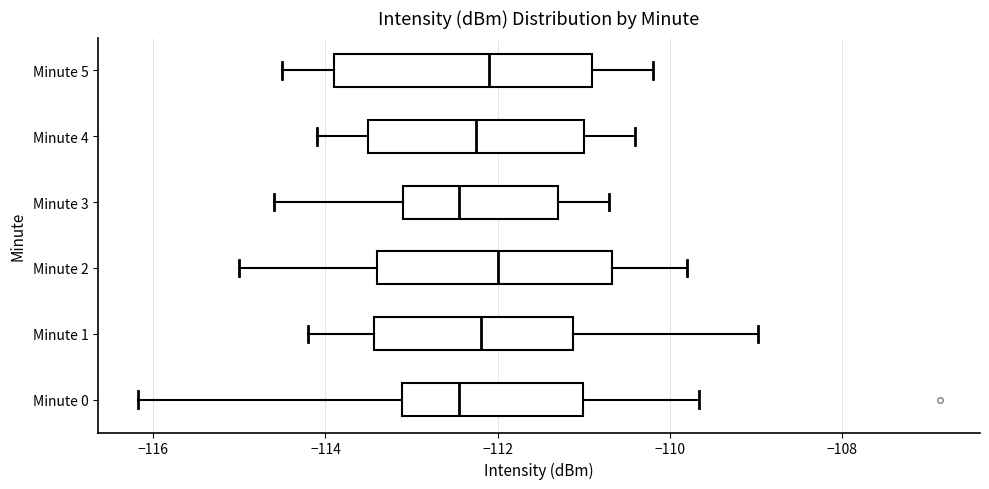

Reading bottom to top, read every box against the x-axis: the position of its median line, the range the box covers, and the ends of its whiskers. The values are not printed on the chart, so give them approximately, as read against the axis.

Minute 0: median -112.4, box -113.2 to -111.0, whiskers -116.2 to -109.6
Minute 1: median -112.2, box -113.4 to -111.2, whiskers -114.2 to -109.0
Minute 2: median -112.0, box -113.4 to -110.6, whiskers -115.0 to -109.8
Minute 3: median -112.4, box -113.0 to -111.2, whiskers -114.6 to -110.6
Minute 4: median -112.2, box -113.4 to -111.0, whiskers -114.0 to -110.4
Minute 5: median -112.0, box -113.8 to -110.8, whiskers -114.4 to -110.2